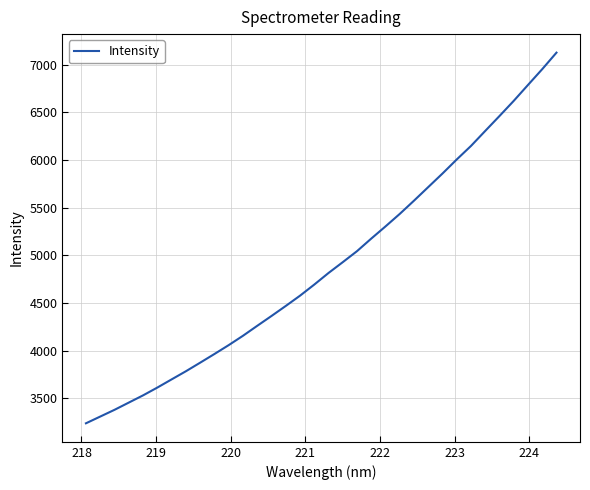

What is the difference between the maximum and minimum values?

3891.4